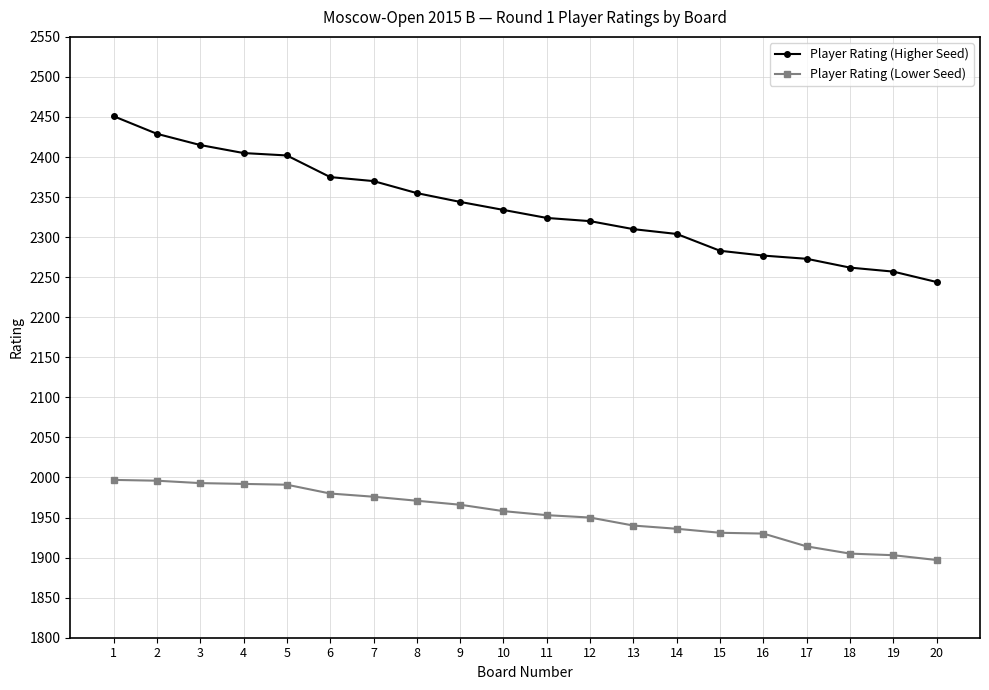

List the series in order of their peak value, lowest first.

Player Rating (Lower Seed), Player Rating (Higher Seed)